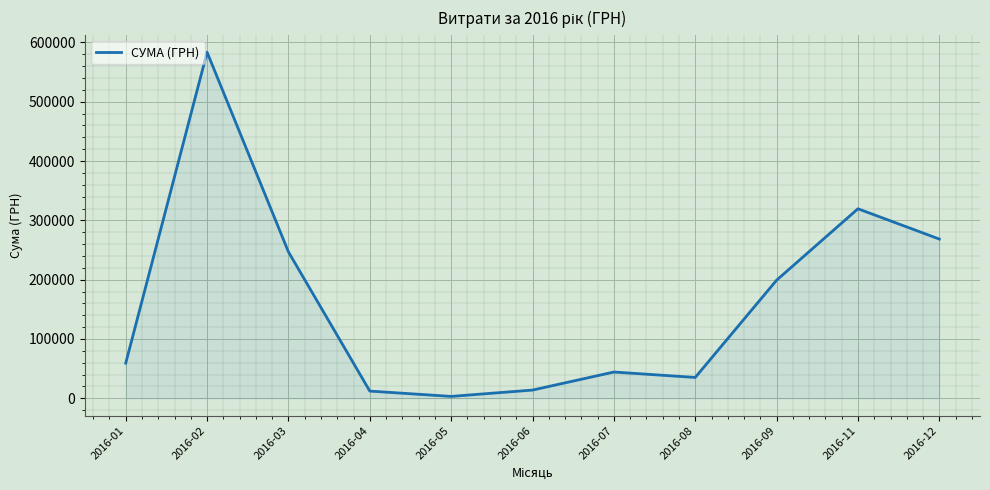

The value at 2016-08 is 35130.0. True or false?

True